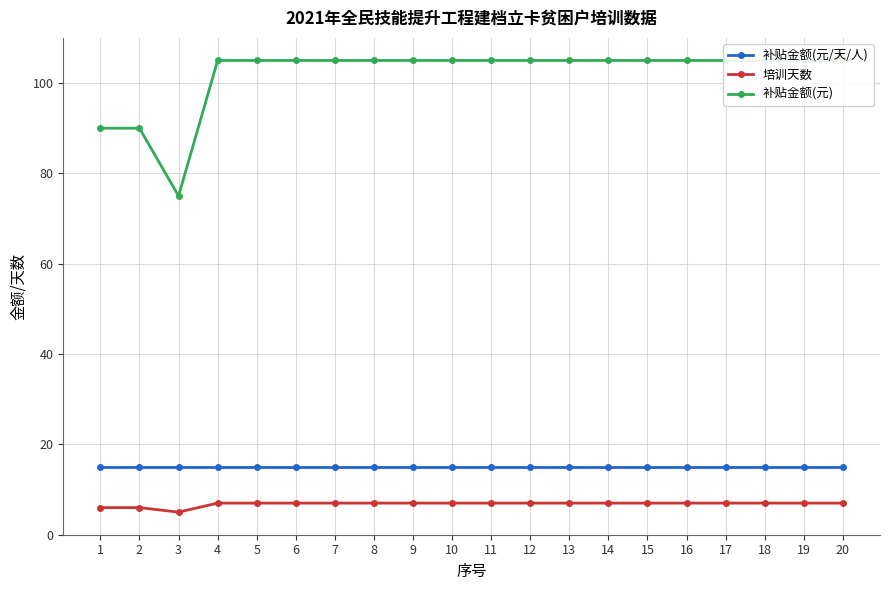

Rank the series by their maximum value, from lowest to highest.

培训天数, 补贴金额(元/天/人), 补贴金额(元)